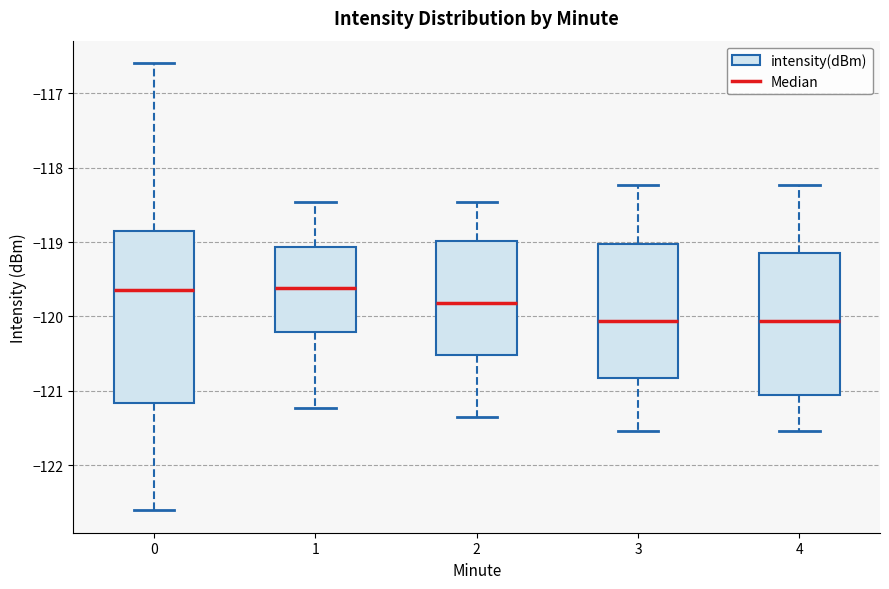

Reading left to right, read every box against the y-axis: the position of its median line, the range the box covers, and the ends of its whiskers. The values are not printed on the chart, so give them approximately, as read against the axis.

0: median -119.7, box -121.2 to -118.8, whiskers -122.6 to -116.6
1: median -119.6, box -120.2 to -119.1, whiskers -121.2 to -118.5
2: median -119.8, box -120.5 to -119.0, whiskers -121.3 to -118.5
3: median -120.1, box -120.8 to -119.0, whiskers -121.5 to -118.2
4: median -120.1, box -121.1 to -119.2, whiskers -121.5 to -118.2